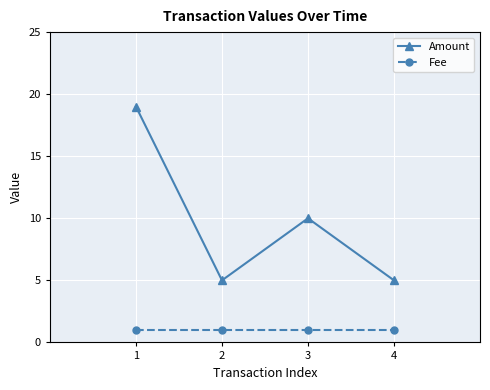

Count the number of data series in this chart.

2